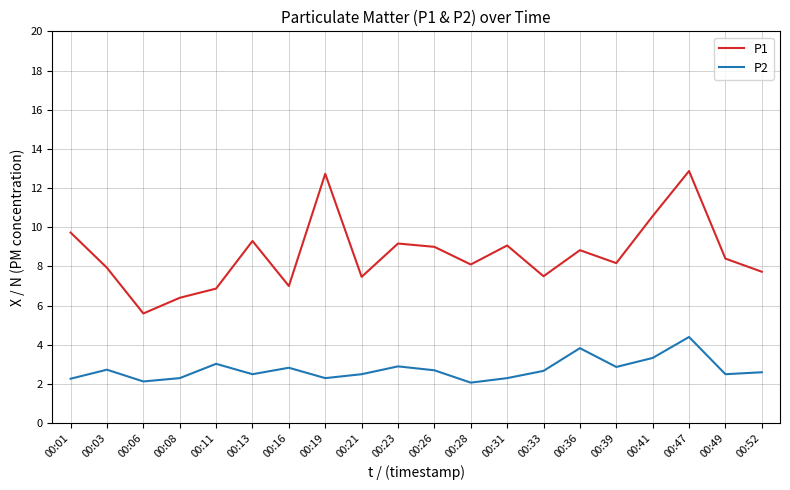

What is the maximum value for P2?

4.4